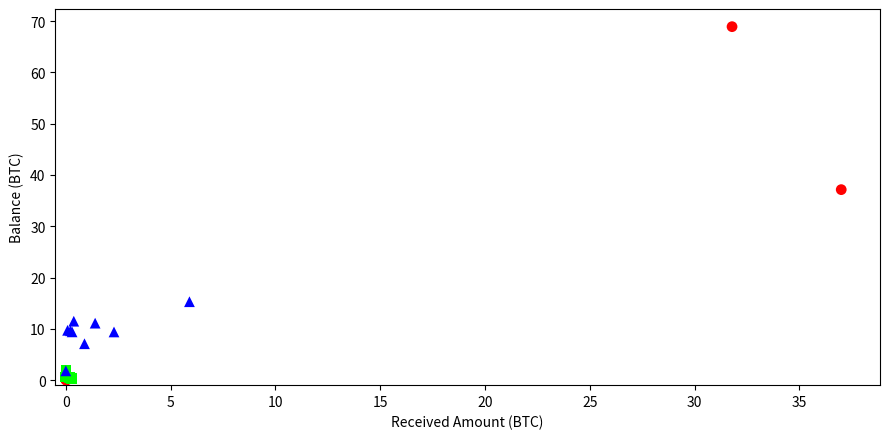

Which series contains the highest Y value?

None-pool